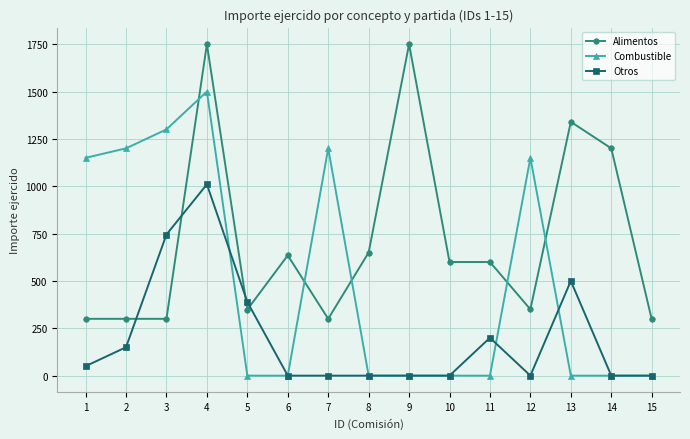

List the series in order of their peak value, highest first.

Alimentos, Combustible, Otros